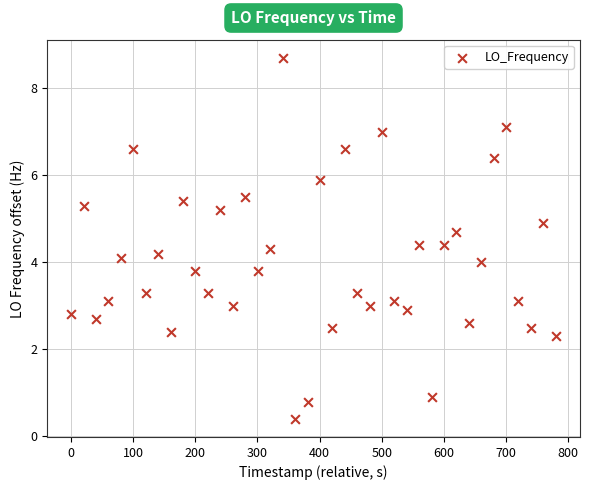

What is the range of Y values (max minus min)?

8.3